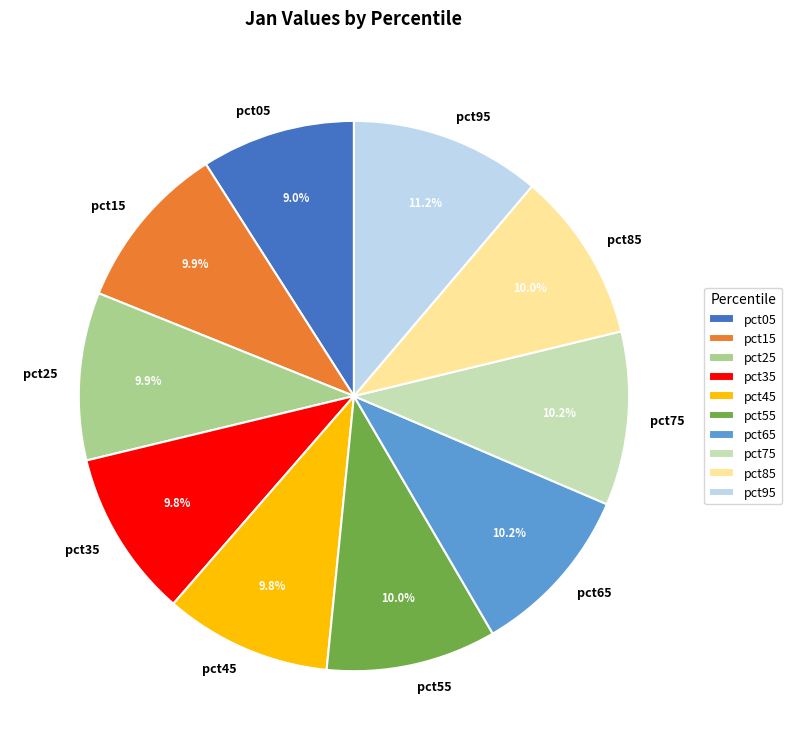

To the nearest percent, what portion does pct25 represent?

10%